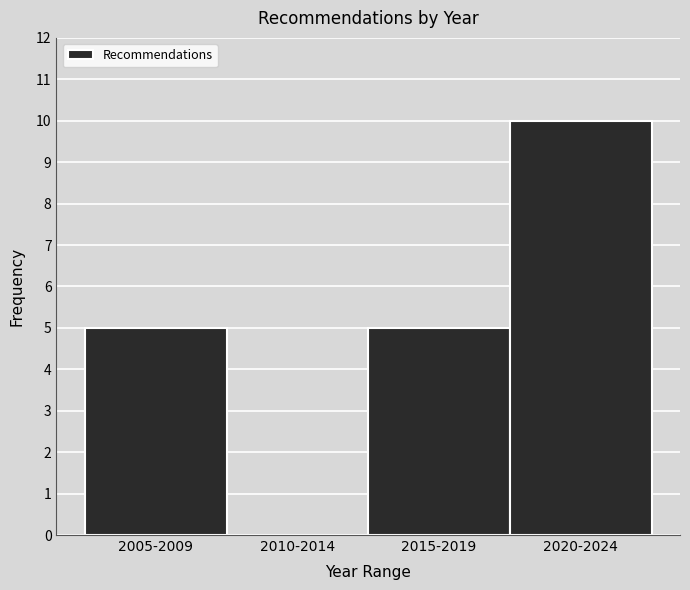

Reading left to right, extract all data points from this chart.

2005-2009=5	2010-2014=0	2015-2019=5	2020-2024=10